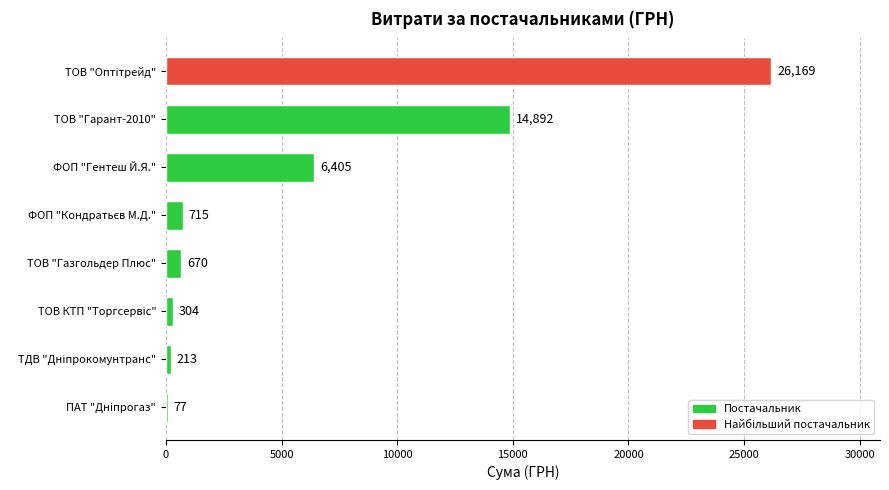

Does the chart contain stacked bars?

No